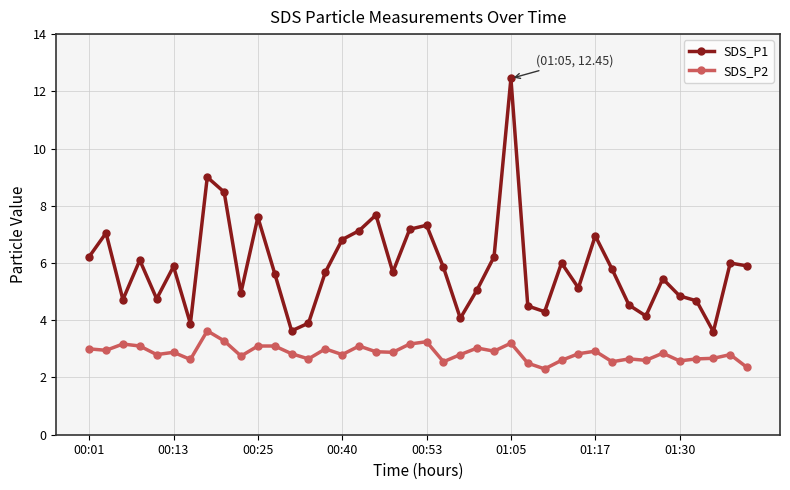

True or false: SDS_P2 and SDS_P1 cross at least once.

False